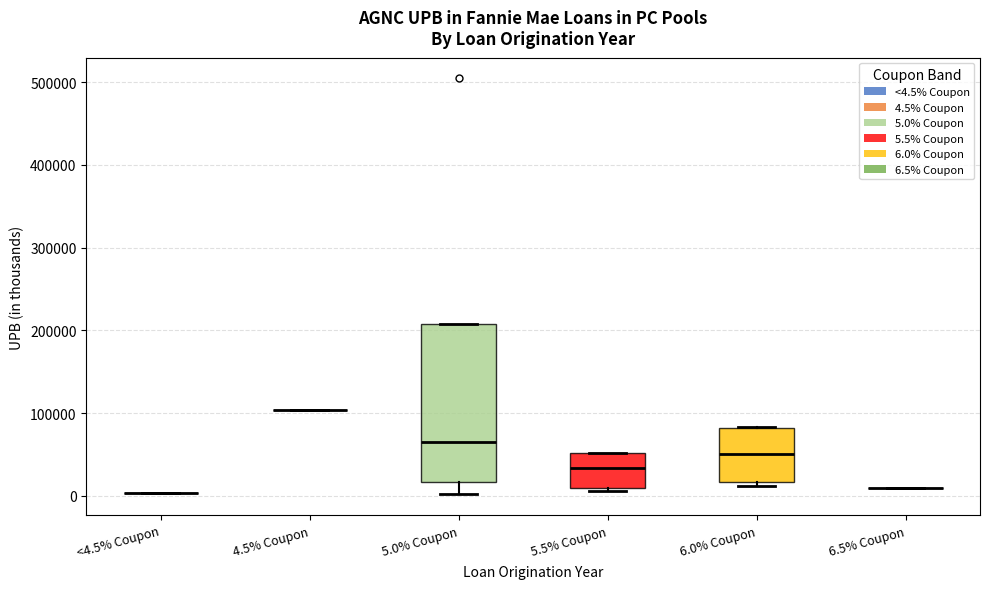

Which box is the tallest, from its lower edge to its upper edge?

5.0% Coupon